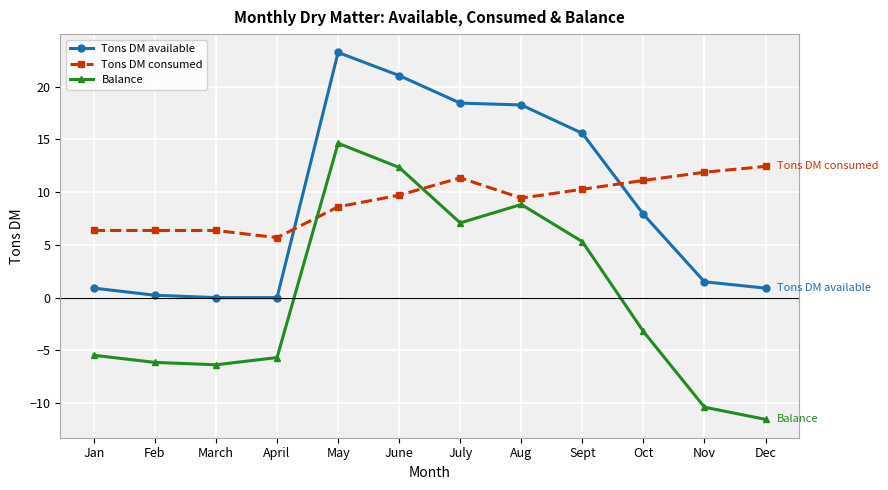

The value of Tons DM consumed at May is 8.6. True or false?

True